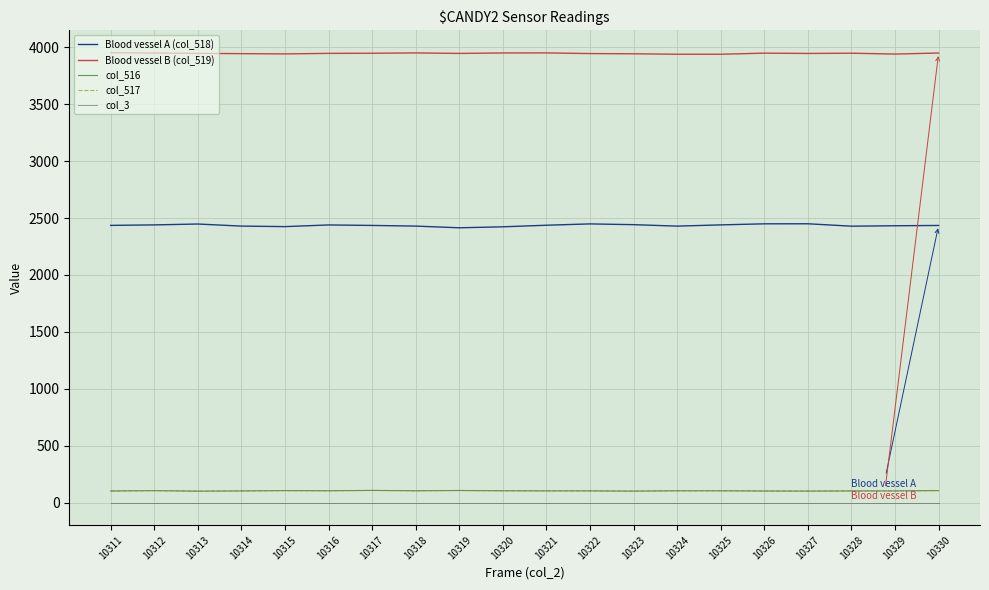

What is the difference between the maximum and second lowest values in the Blood vessel A (col_518) series?

26.7